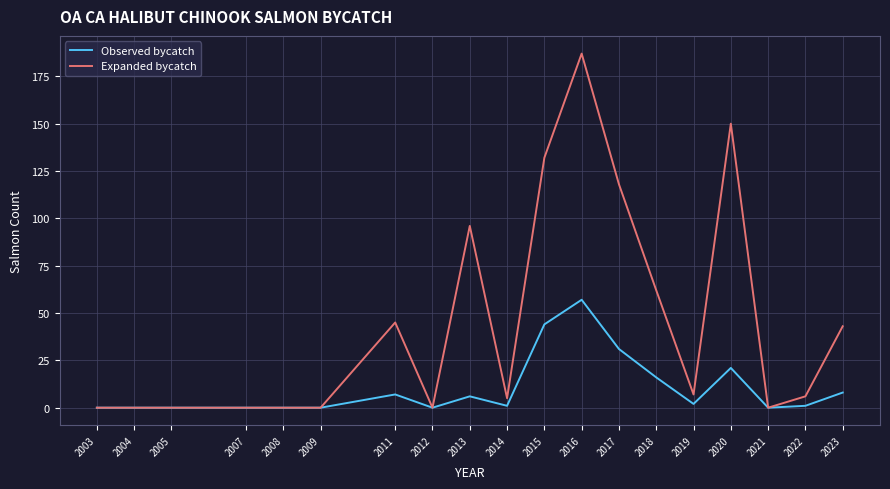

Reading right to left, what are all the values shown in this chart?

Observed bycatch: 2023=8	2022=1	2021=0	2020=21	2019=2	2018=16	2017=31	2016=57	2015=44	2014=1	2013=6	2012=0	2011=7	2009=0	2008=0	2007=0	2005=0	2004=0	2003=0
Expanded bycatch: 2023=43	2022=6	2021=0	2020=150	2019=7	2018=62	2017=118	2016=187	2015=132	2014=5	2013=96	2012=0	2011=45	2009=0	2008=0	2007=0	2005=0	2004=0	2003=0